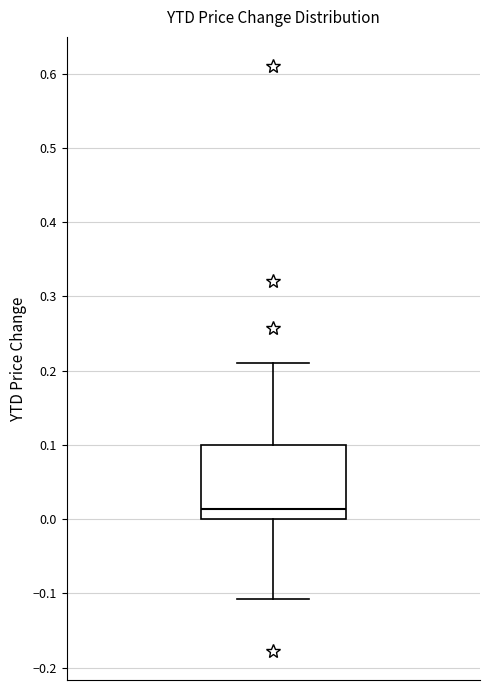

Transcribe this box plot: give where the median line is, the range the box spans, and where the two whiskers end, as read against the y-axis. The values are not printed on the chart, so give them approximately, as read against the axis.

median 0.01, box 0.00 to 0.10, whiskers -0.11 to 0.21